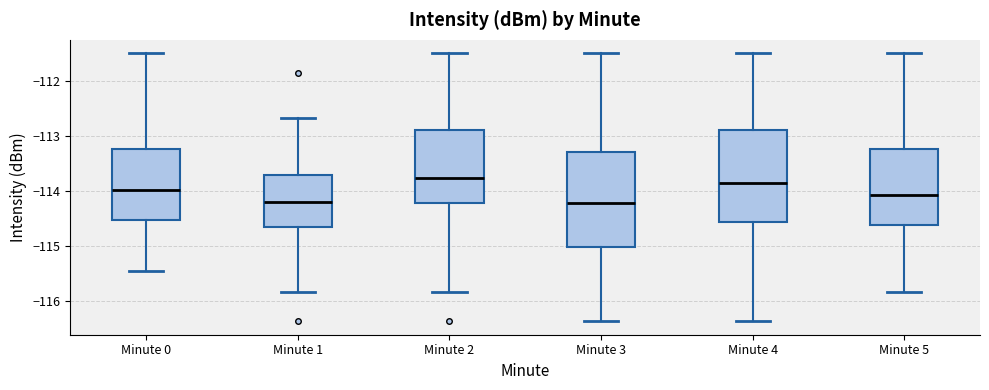

Reading left to right, read every box against the y-axis: the position of its median line, the range the box covers, and the ends of its whiskers. The values are not printed on the chart, so give them approximately, as read against the axis.

Minute 0: median -114.0, box -114.5 to -113.2, whiskers -115.5 to -111.5
Minute 1: median -114.2, box -114.7 to -113.7, whiskers -115.8 to -112.7
Minute 2: median -113.8, box -114.2 to -112.9, whiskers -115.8 to -111.5
Minute 3: median -114.2, box -115.0 to -113.3, whiskers -116.4 to -111.5
Minute 4: median -113.9, box -114.6 to -112.9, whiskers -116.4 to -111.5
Minute 5: median -114.1, box -114.6 to -113.2, whiskers -115.8 to -111.5